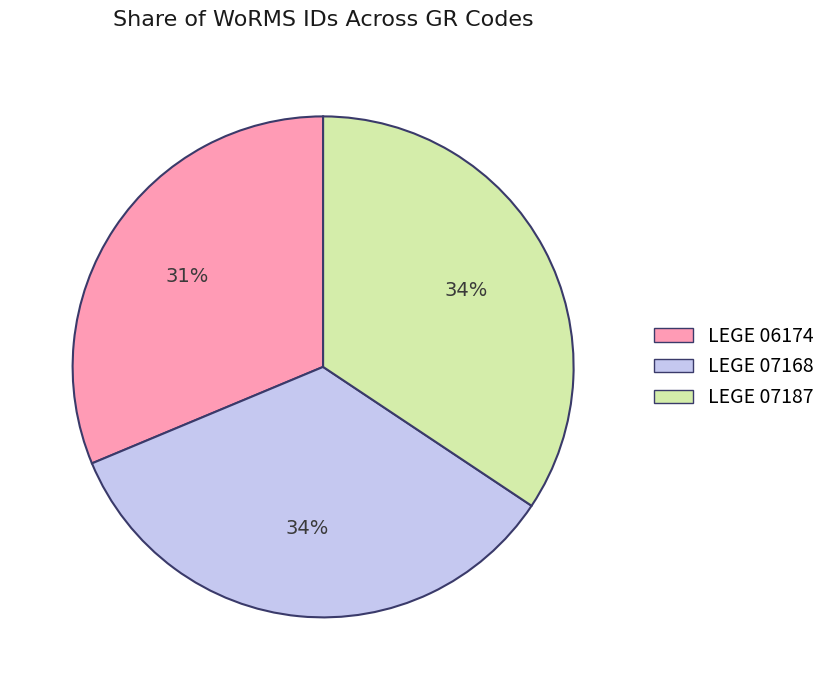

Between LEGE 07168 and LEGE 06174, which is larger?

LEGE 07168